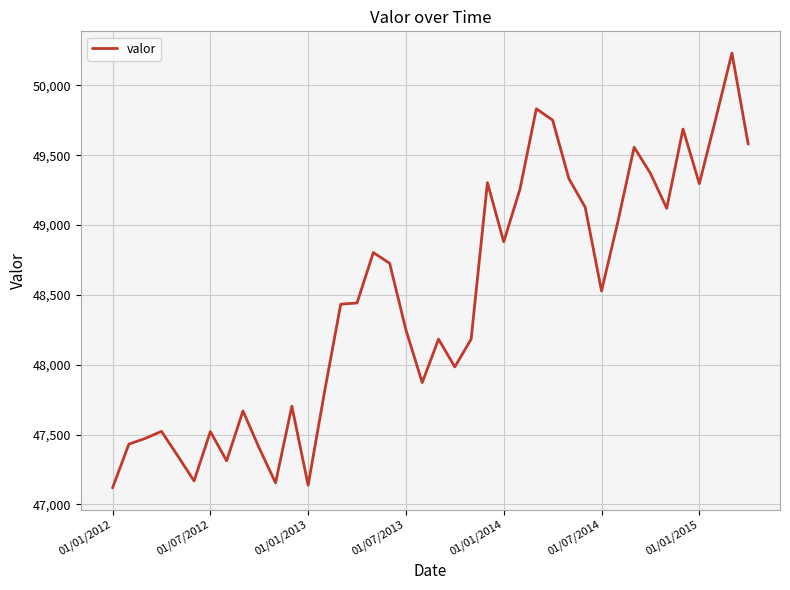

What is the minimum value shown in the chart?

47118